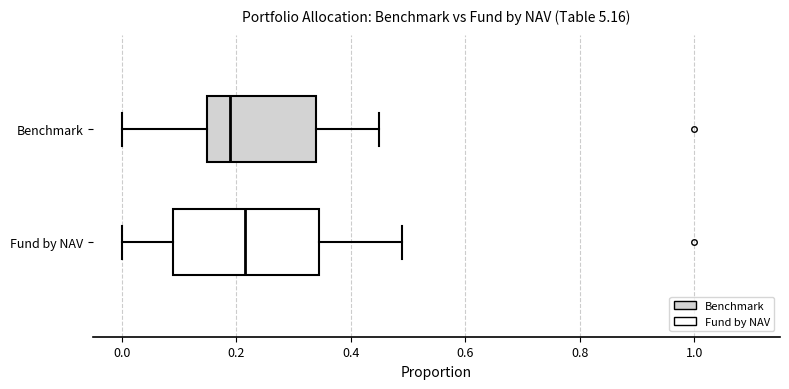

Which box is the widest, from its left edge to its right edge?

Fund by NAV